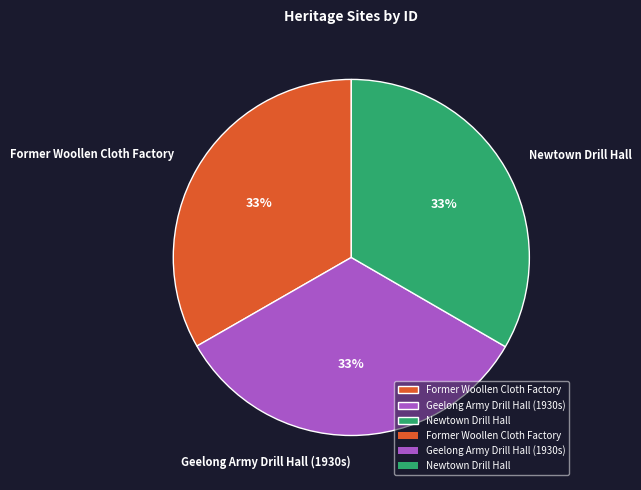

Combined, do Geelong Army Drill Hall (1930s) and Newtown Drill Hall account for over 50%?

Yes